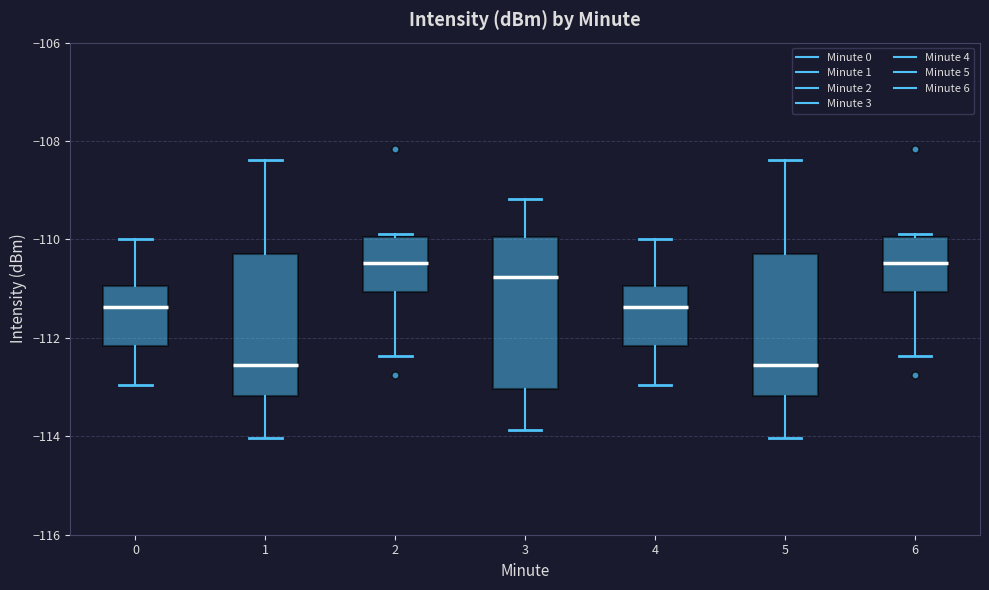

Reading left to right, transcribe this box plot: for each box, give where its median line is, the range the box spans, and where its two whiskers end, as read against the y-axis. The values are not printed on the chart, so give them approximately, as read against the axis.

0: median -111.4, box -112.2 to -111.0, whiskers -113.0 to -110.0
1: median -112.6, box -113.2 to -110.4, whiskers -114.0 to -108.4
2: median -110.4, box -111.0 to -110.0, whiskers -112.4 to -109.8
3: median -110.8, box -113.0 to -110.0, whiskers -113.8 to -109.2
4: median -111.4, box -112.2 to -111.0, whiskers -113.0 to -110.0
5: median -112.6, box -113.2 to -110.4, whiskers -114.0 to -108.4
6: median -110.4, box -111.0 to -110.0, whiskers -112.4 to -109.8